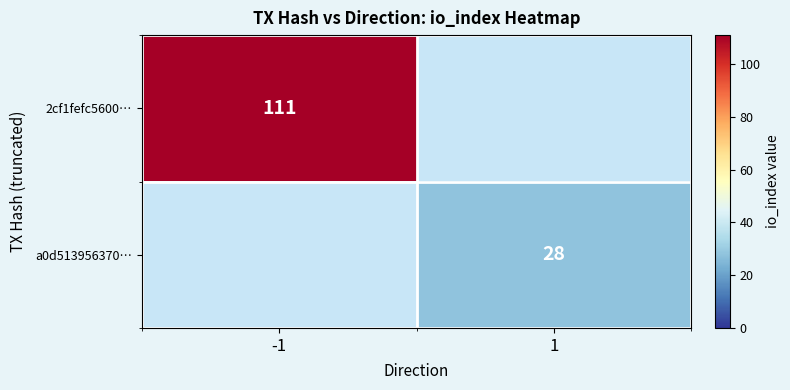

The a0d513956370… series shows 49.3 at 1. True or false?

False